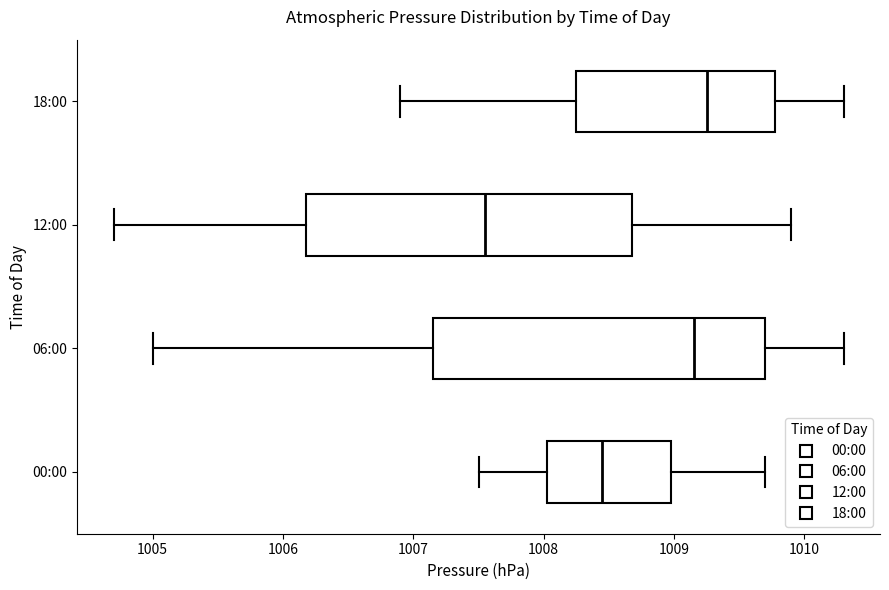

Which box has the furthest to the left median line?

12:00